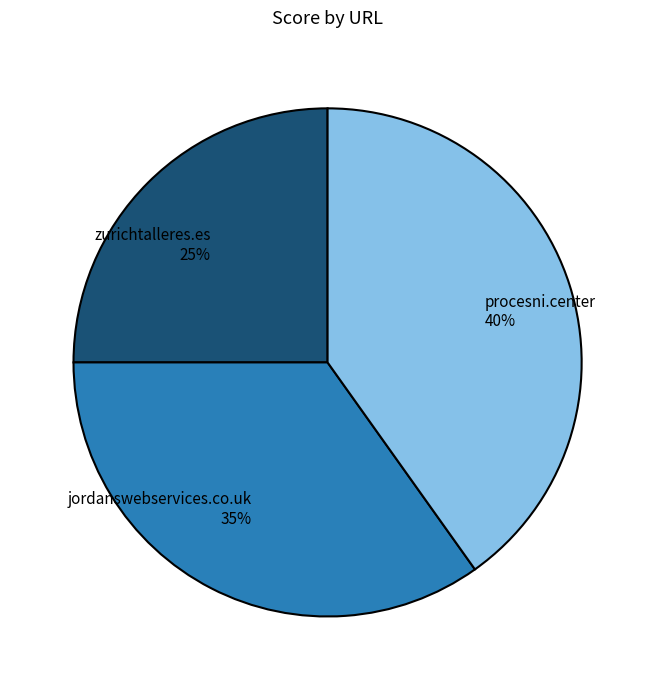

Combined, do jordanswebservices.co.uk and zurichtalleres.es account for over 50%?

Yes